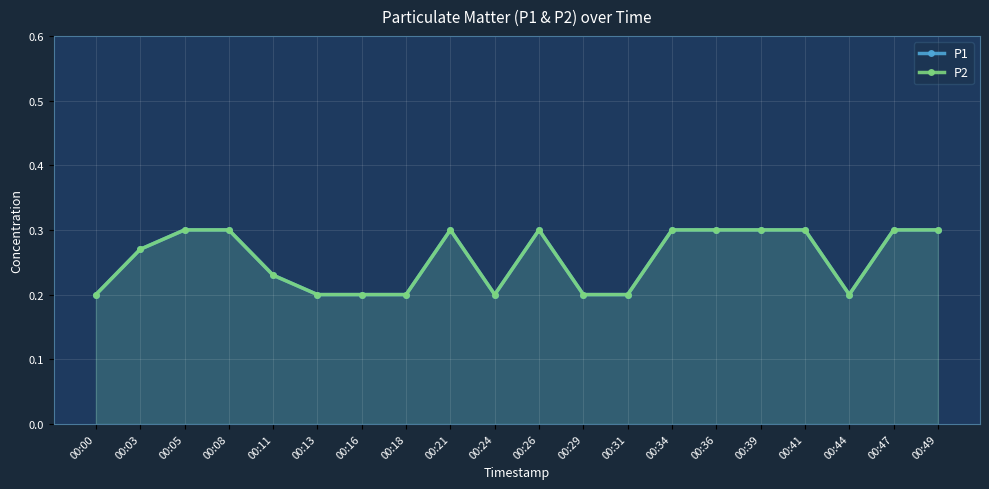

Which series has the largest range (max minus min)?

P1